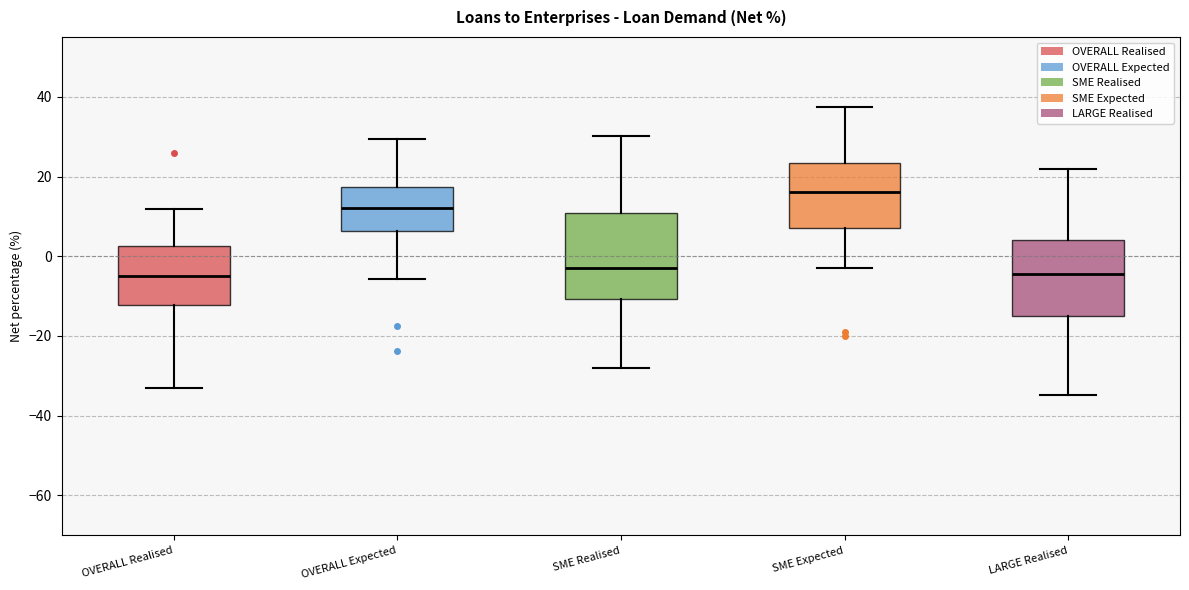

Reading left to right, transcribe this box plot: for each box, give where its median line is, the range the box spans, and where its two whiskers end, as read against the y-axis. The values are not printed on the chart, so give them approximately, as read against the axis.

OVERALL Realised: median -4, box -12 to 2, whiskers -34 to 12
OVERALL Expected: median 12, box 6 to 18, whiskers -6 to 30
SME Realised: median -2, box -10 to 10, whiskers -28 to 30
SME Expected: median 16, box 8 to 24, whiskers -2 to 38
LARGE Realised: median -4, box -14 to 4, whiskers -34 to 22